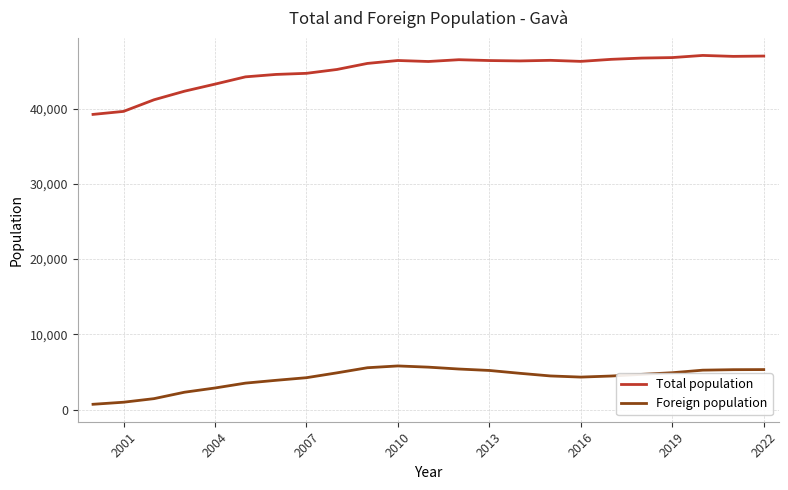

Which series has the largest range (max minus min)?

Total population